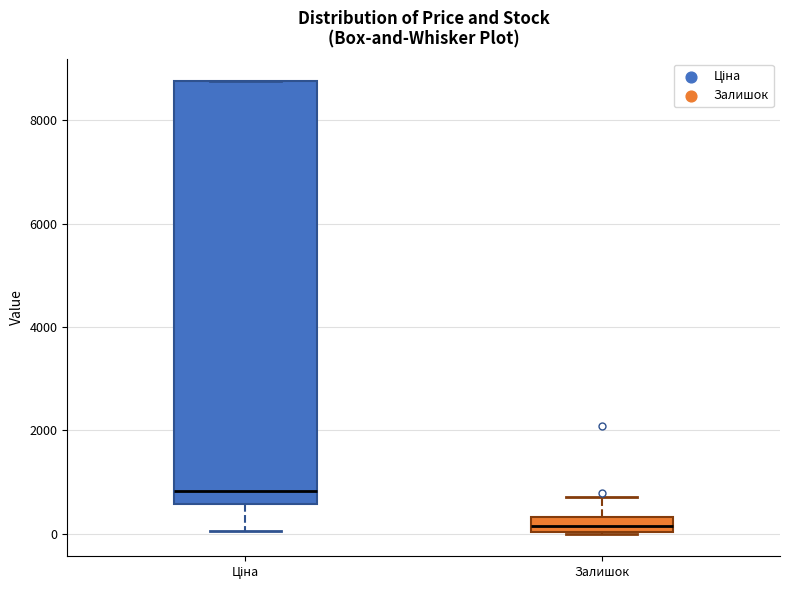

Where is the upper edge of the box for Залишок on the y-axis? The values are not printed on the chart, so give them approximately, as read against the axis.

400